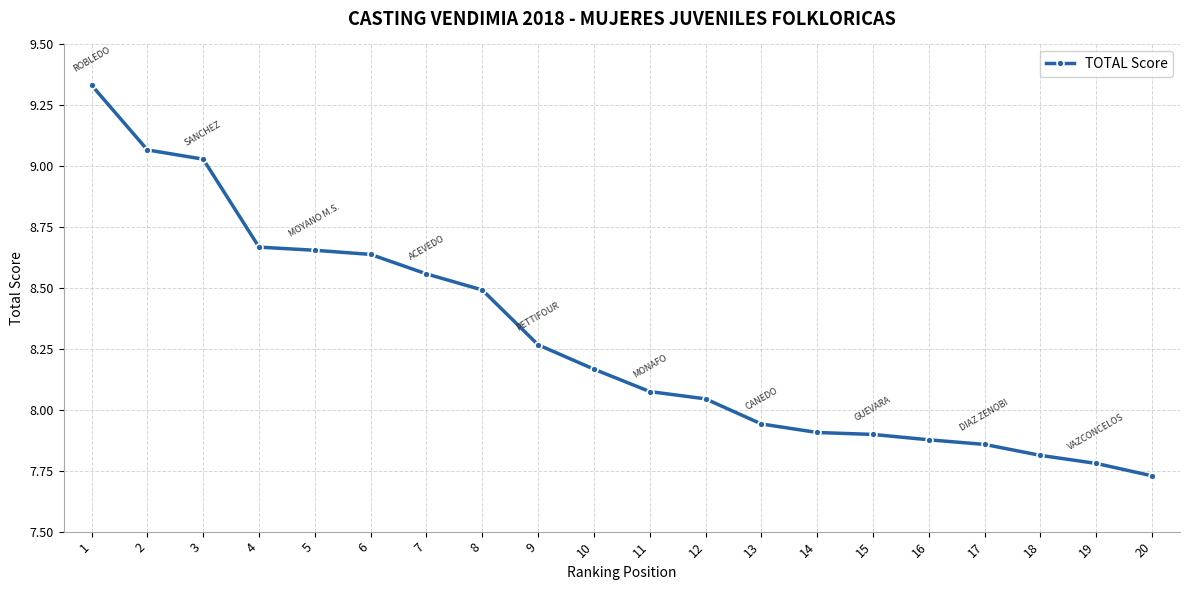

Is it true that the value at 14 is 7.9?

True